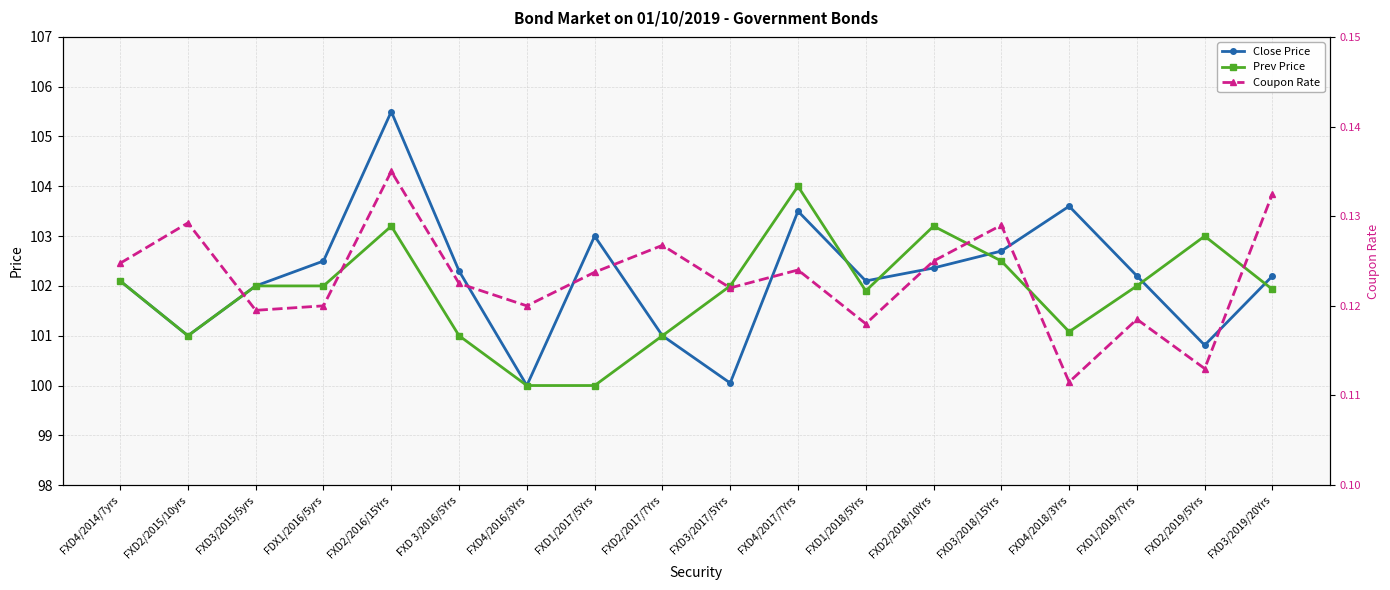

What is the minimum value shown in the chart?

0.1